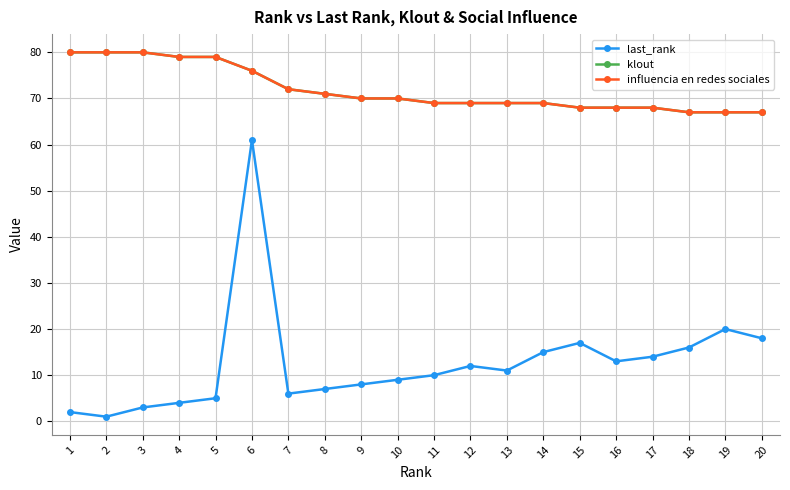

What is the minimum value shown in the chart?

1